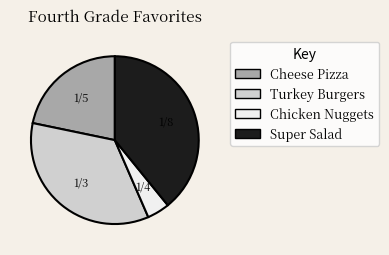

Approximately how many times larger is the value at Turkey Burgers compared to Cheese Pizza?

1.6